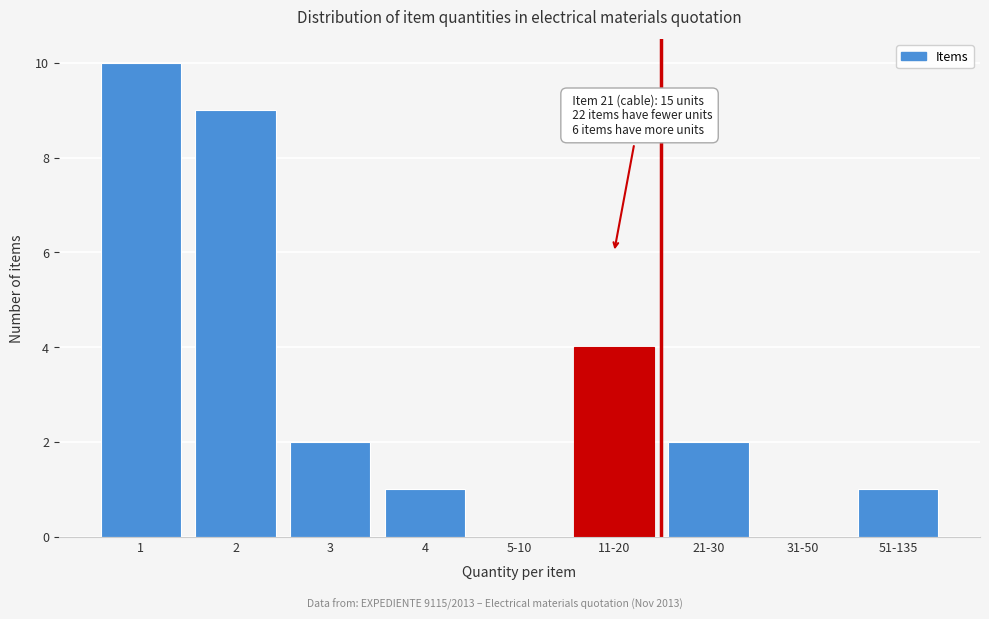

Reading left to right, what are all the values shown in this chart?

1=10	2=9	3=2	4=1	5-10=0	11-20=4	21-30=2	31-50=0	51-135=1